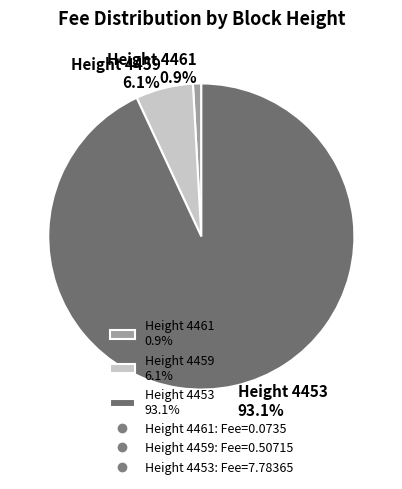

Which slice is the smallest?

Height 4461 0.9%